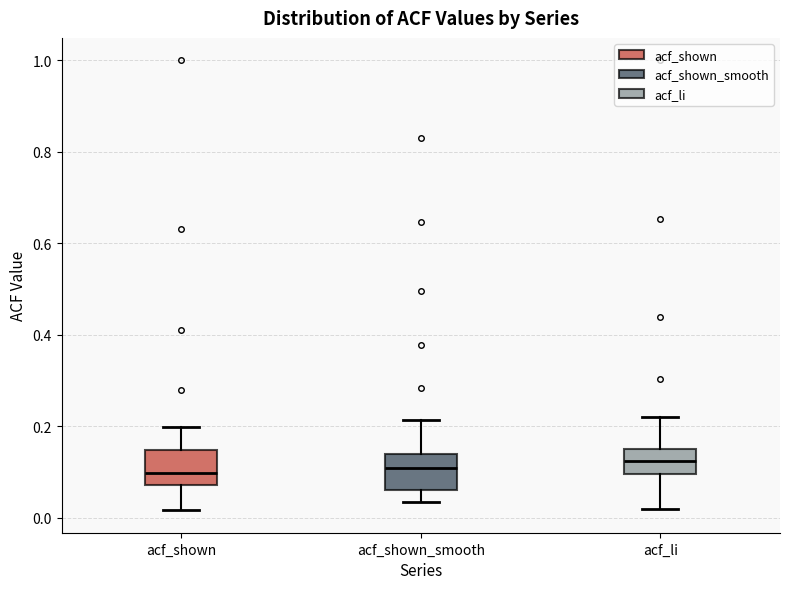

Where is the lower edge of the box for acf_li on the y-axis? The values are not printed on the chart, so give them approximately, as read against the axis.

0.10